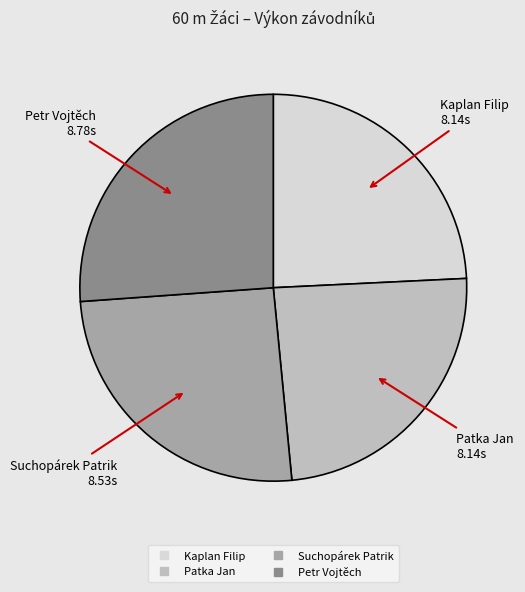

The Patka Jan slice represents 38% of the pie. True or false?

False